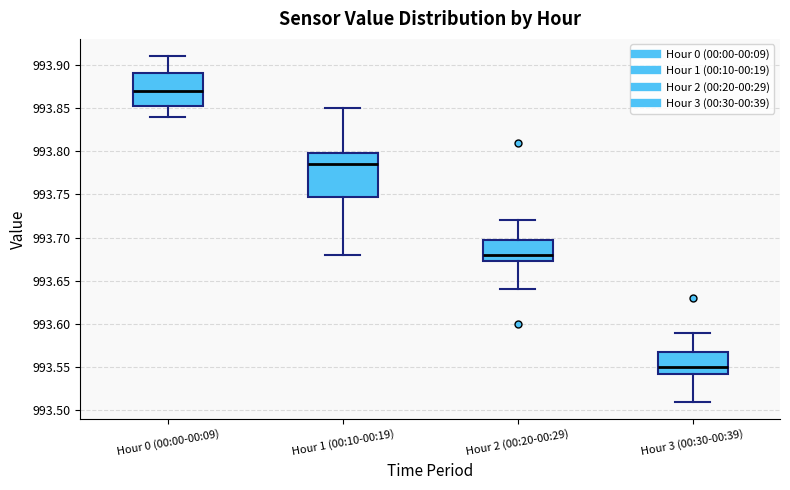

Which box's median line is the lowest?

Hour 3 (00:30-00:39)